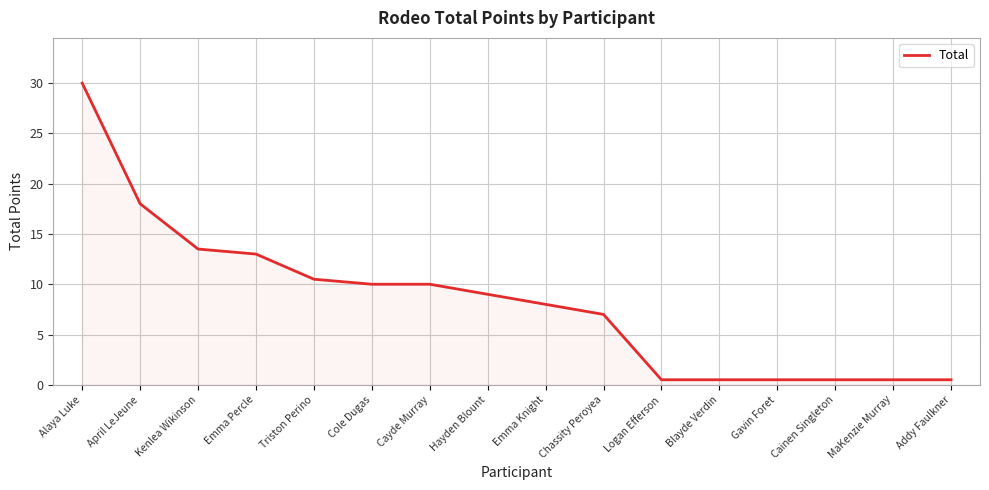

What is the change in value from Hayden Blount to MaKenzie Murray?

-8.5